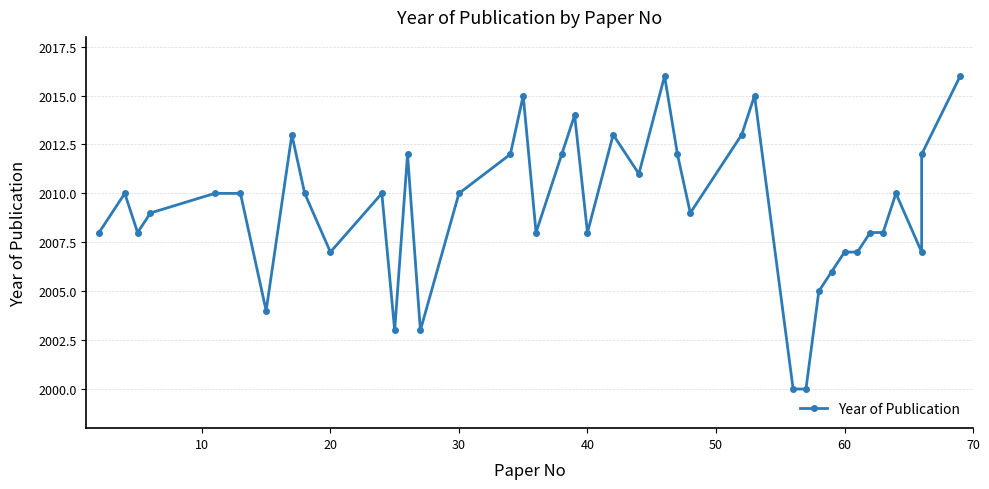

What is the average value?

2009